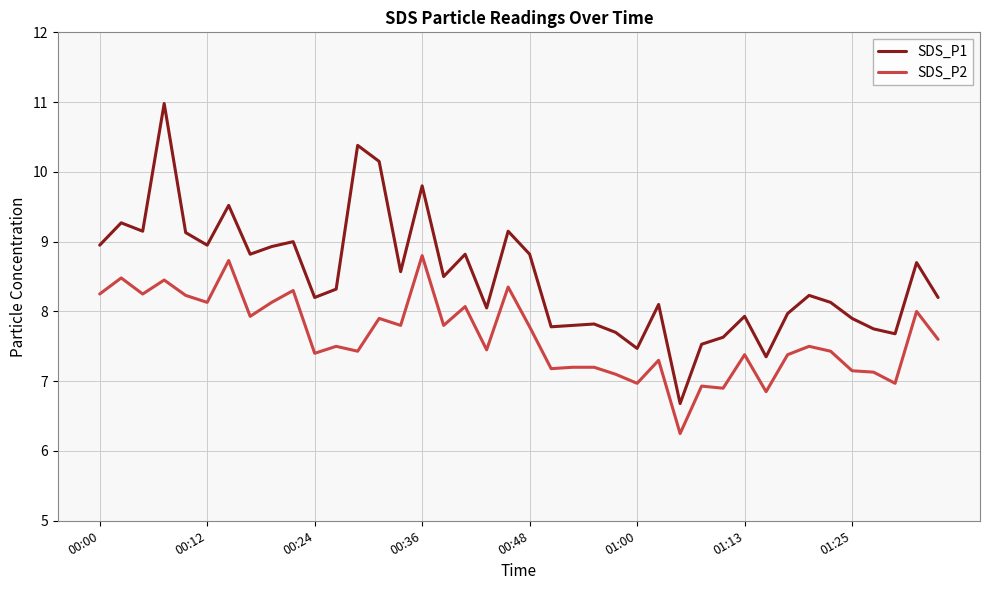

True or false: SDS_P1 and SDS_P2 intersect in this chart.

False